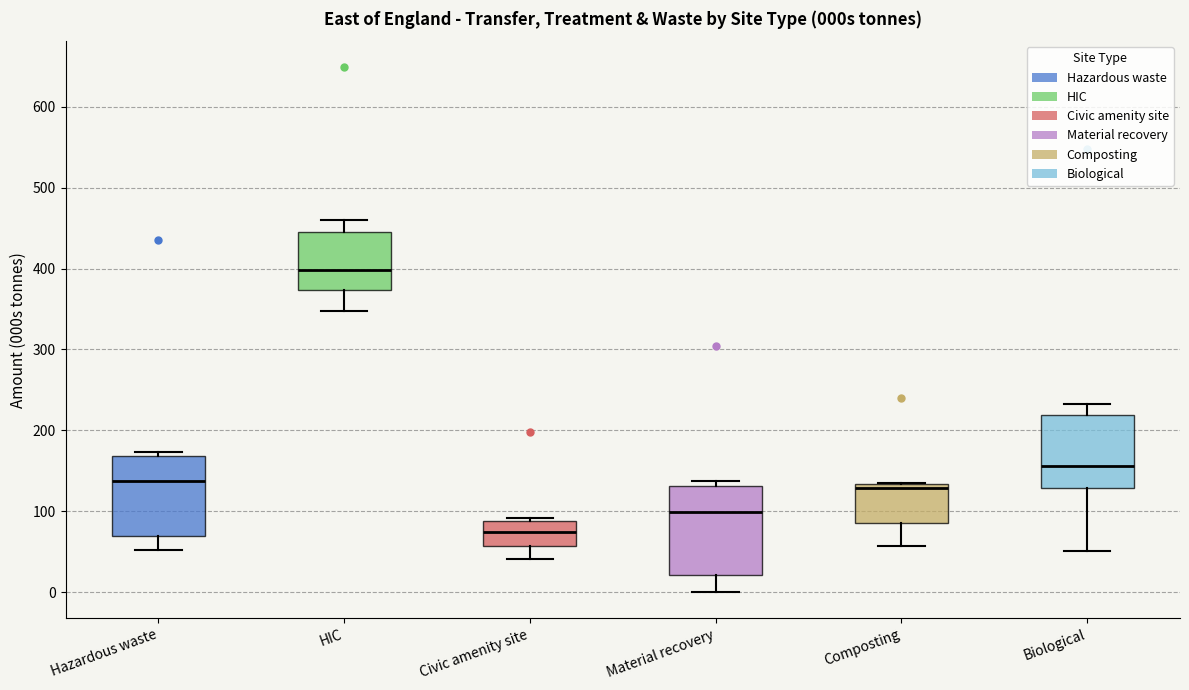

Reading left to right, read every box against the y-axis: the position of its median line, the range the box covers, and the ends of its whiskers. The values are not printed on the chart, so give them approximately, as read against the axis.

Hazardous waste: median 140, box 70 to 170, whiskers 50 to 170 (just above the box's upper edge)
HIC: median 400, box 370 to 440, whiskers 350 to 460
Civic amenity site: median 70, box 60 to 90, whiskers 40 to 90 (just above the box's upper edge)
Material recovery: median 100, box 20 to 130, whiskers 0 to 140
Composting: median 130 (just below the box's upper edge), box 90 to 130, whiskers 60 to 130
Biological: median 160, box 130 to 220, whiskers 50 to 230